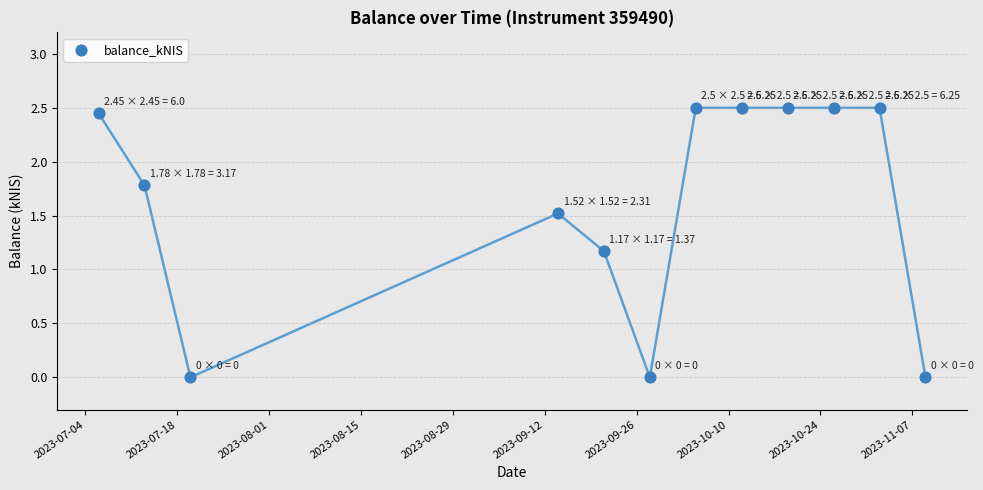

What Y value in the scatter plot is closest to 1?

1.2